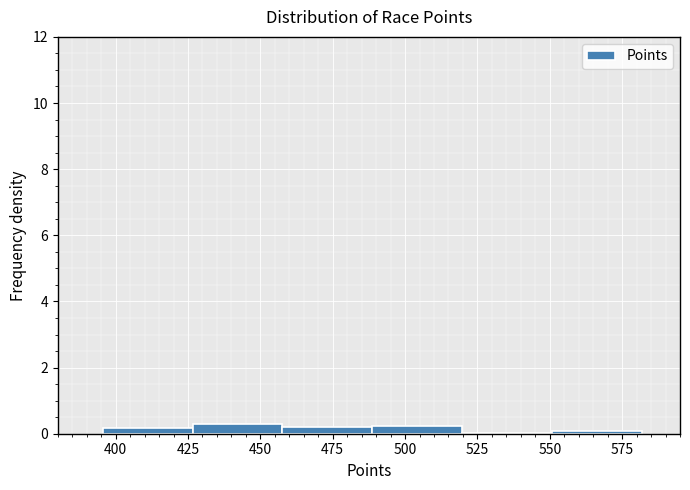

How tall is the bar that spans 425 to 460 on the x-axis? Neither the bar edges nor the heights are printed on the chart, so give them approximately, as read against the axes.

0.2